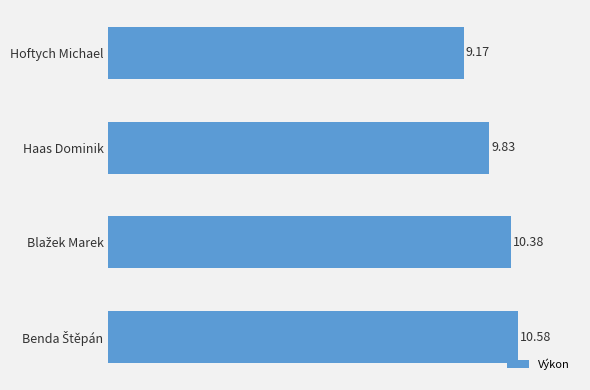

What is the sum of all values?

40.0